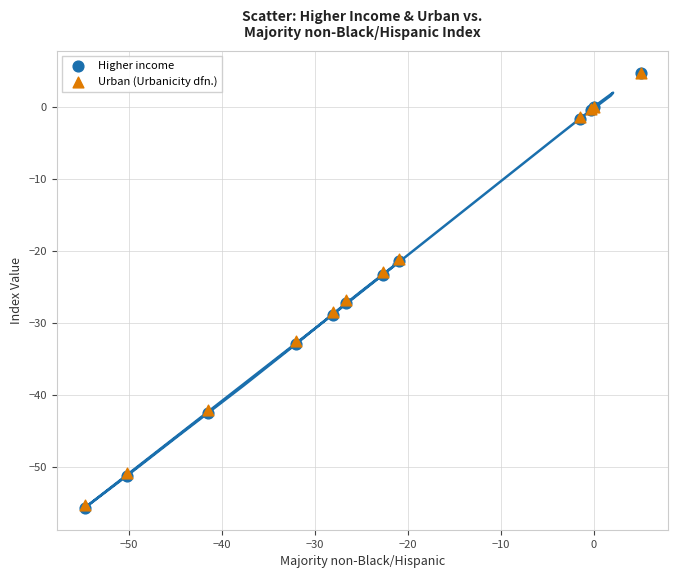

What are all the series names shown in the legend?

Higher income, Urban (Urbanicity dfn.)